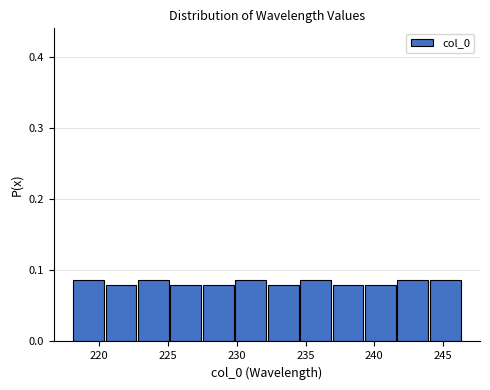

Reading left to right, list every bar in this chart as the range it spans on the x-axis followed by its height. Neither the bar edges nor the heights are printed on the chart, so give them approximately, as read against the axes.

218.0 to 220.5: 0.09
220.5 to 223.0: 0.08
223.0 to 225.0: 0.09
225.0 to 227.5: 0.08
227.5 to 230.0: 0.08
230.0 to 232.0: 0.09
232.0 to 234.5: 0.08
234.5 to 237.0: 0.09
237.0 to 239.5: 0.08
239.5 to 241.5: 0.08
241.5 to 244.0: 0.09
244.0 to 246.5: 0.09